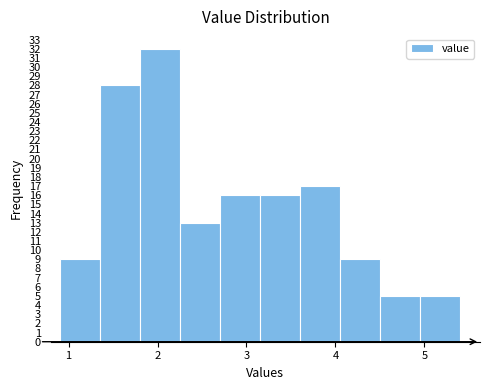

Which range on the x-axis has the tallest bar?

1.80 to 2.25